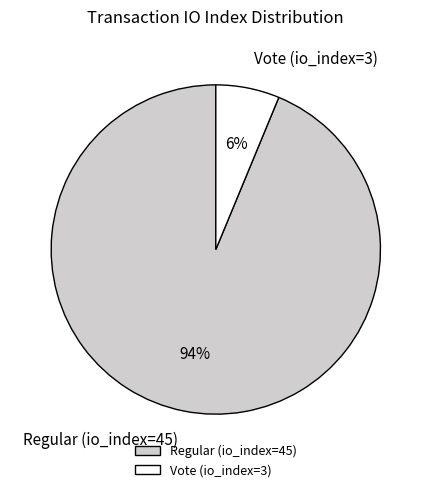

To the nearest percent, what is the average slice percentage?

50%